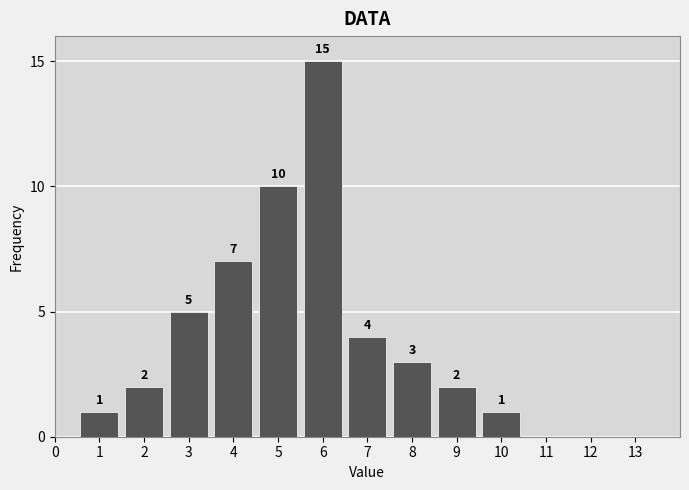

Reading left to right, list all the values displayed in this chart.

1=1	2=2	3=5	4=7	5=10	6=15	7=4	8=3	9=2	10=1	11=0	12=0	13=0